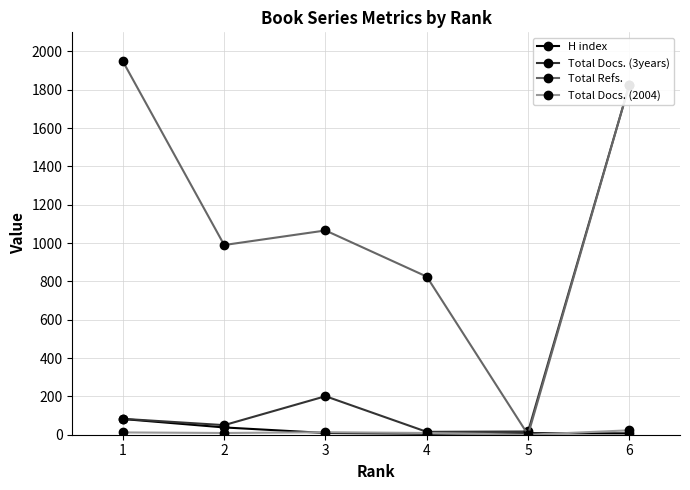

What is the value of the Total Docs. (2004) point at the 2nd from the left?

9